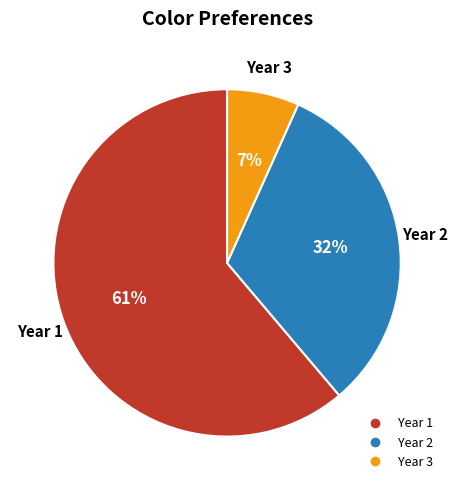

How many segments does this pie chart have?

3